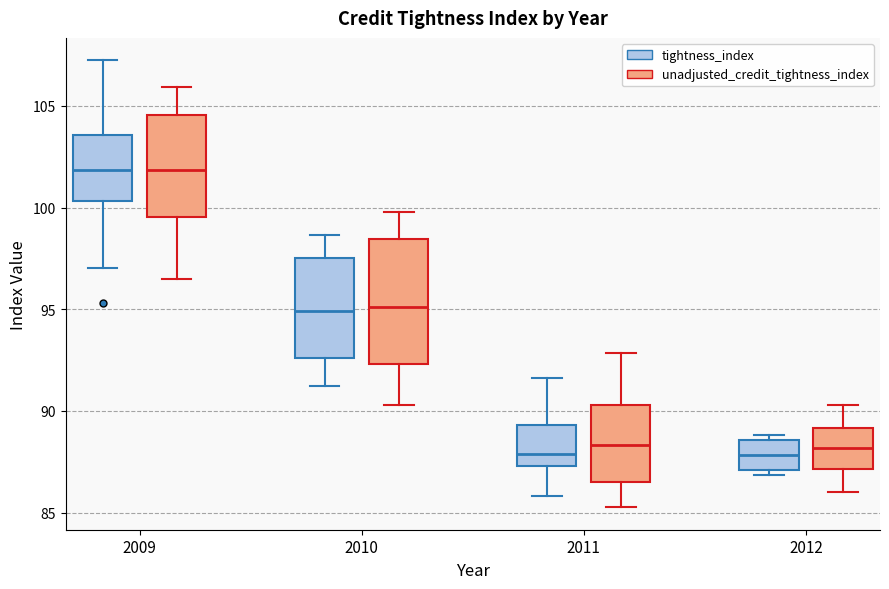

Which box is the tallest, from its lower edge to its upper edge?

2010 (unadjusted_credit_tightness_index)